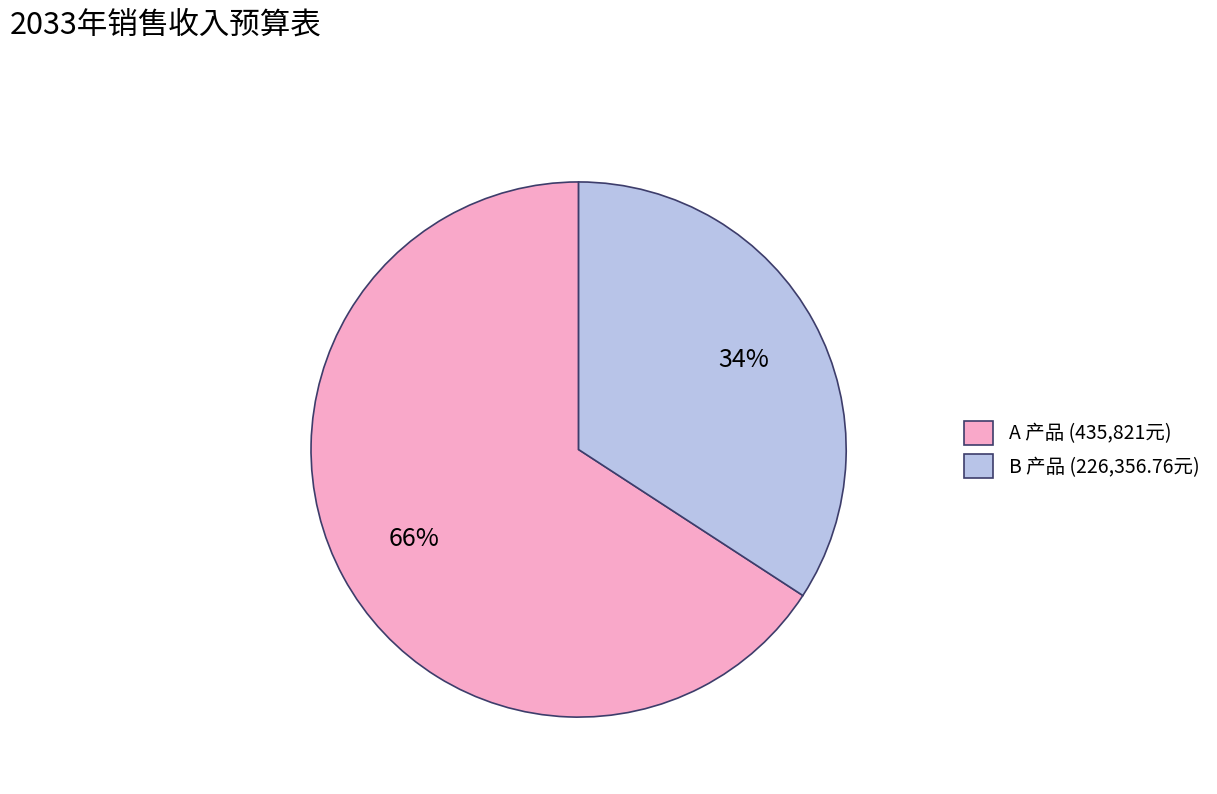

To the nearest percent, what percentage of the pie is B 产品?

34%